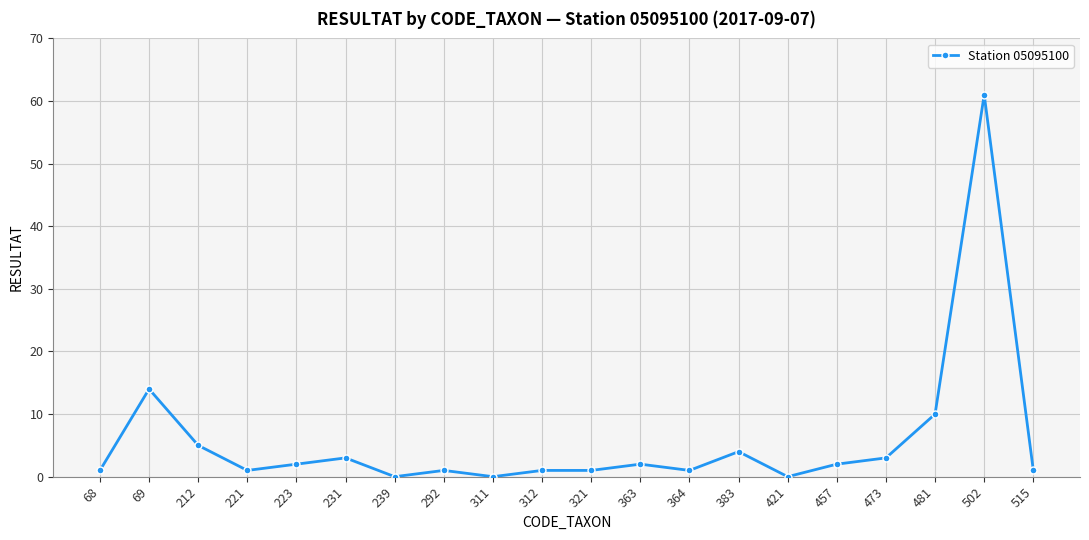

Reading left to right, list all the values displayed in this chart.

68=1	69=14	212=5	221=1	223=2	231=3	239=0	292=1	311=0	312=1	321=1	363=2	364=1	383=4	421=0	457=2	473=3	481=10	502=61	515=1